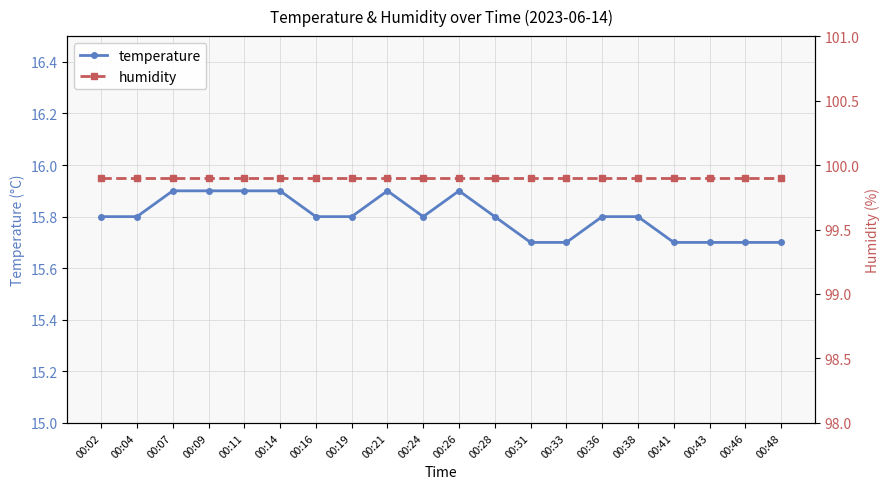

Reading left to right, transcribe all the data shown in this chart.

temperature: 00:02=15.8	00:04=15.8	00:07=15.9	00:09=15.9	00:11=15.9	00:14=15.9	00:16=15.8	00:19=15.8	00:21=15.9	00:24=15.8	00:26=15.9	00:28=15.8	00:31=15.7	00:33=15.7	00:36=15.8	00:38=15.8	00:41=15.7	00:43=15.7	00:46=15.7	00:48=15.7
humidity: 00:02=99.9	00:04=99.9	00:07=99.9	00:09=99.9	00:11=99.9	00:14=99.9	00:16=99.9	00:19=99.9	00:21=99.9	00:24=99.9	00:26=99.9	00:28=99.9	00:31=99.9	00:33=99.9	00:36=99.9	00:38=99.9	00:41=99.9	00:43=99.9	00:46=99.9	00:48=99.9